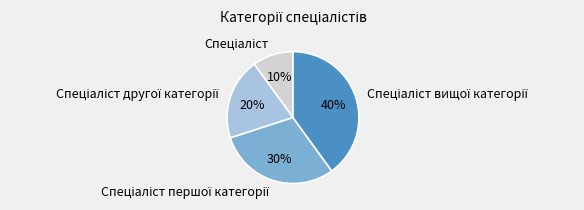

Is there any slice that represents more than half of the pie?

No